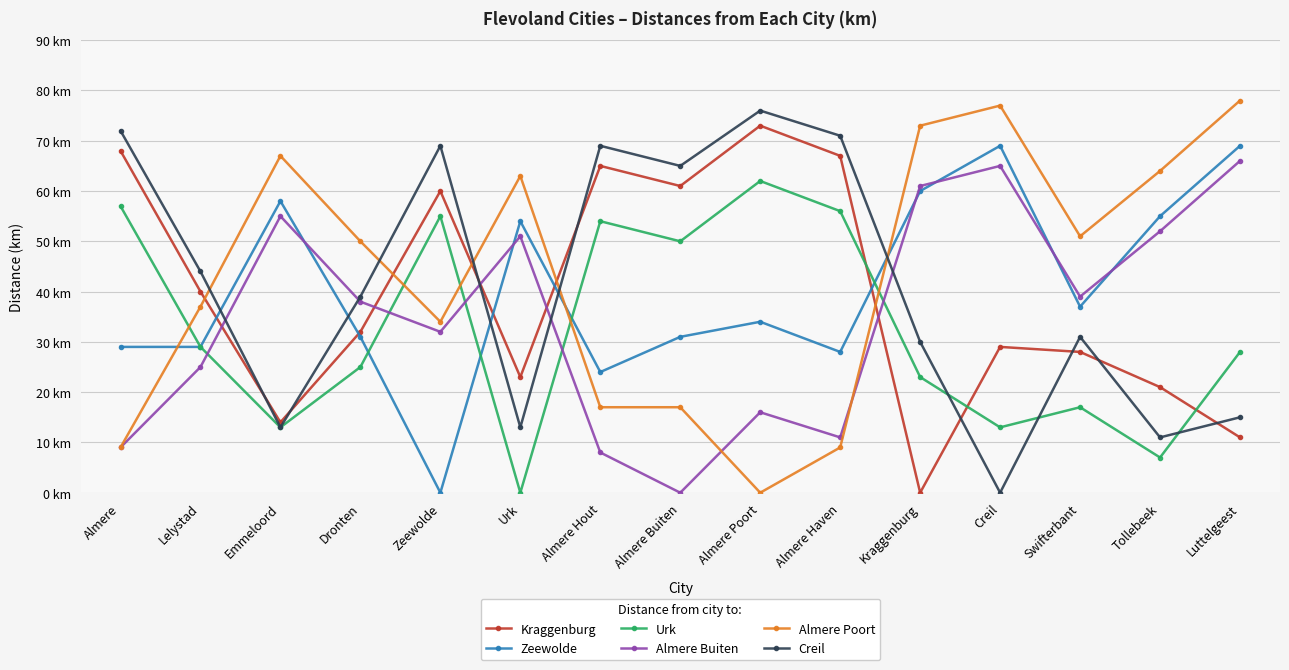

True or false: Zeewolde and Creil intersect in this chart.

True